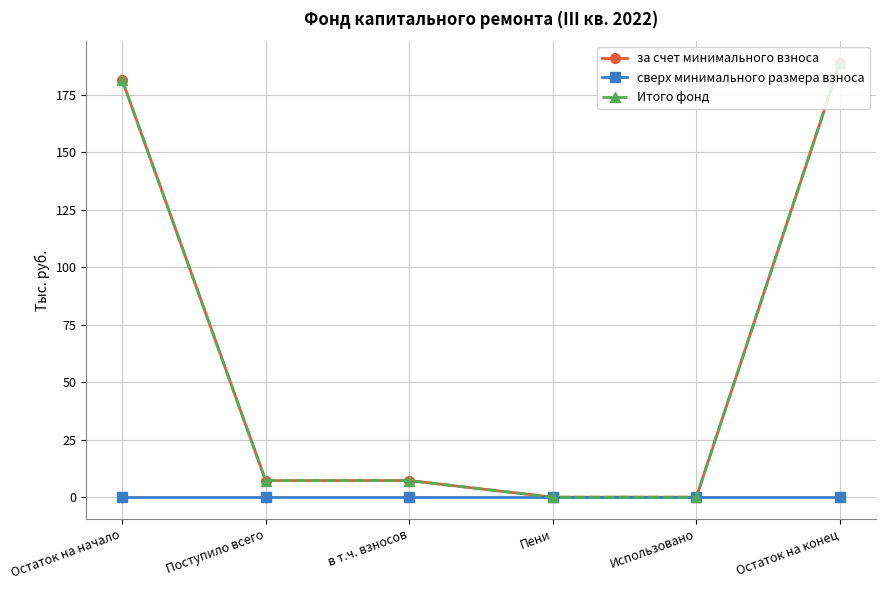

Which series has the widest spread of values?

за счет минимального взноса